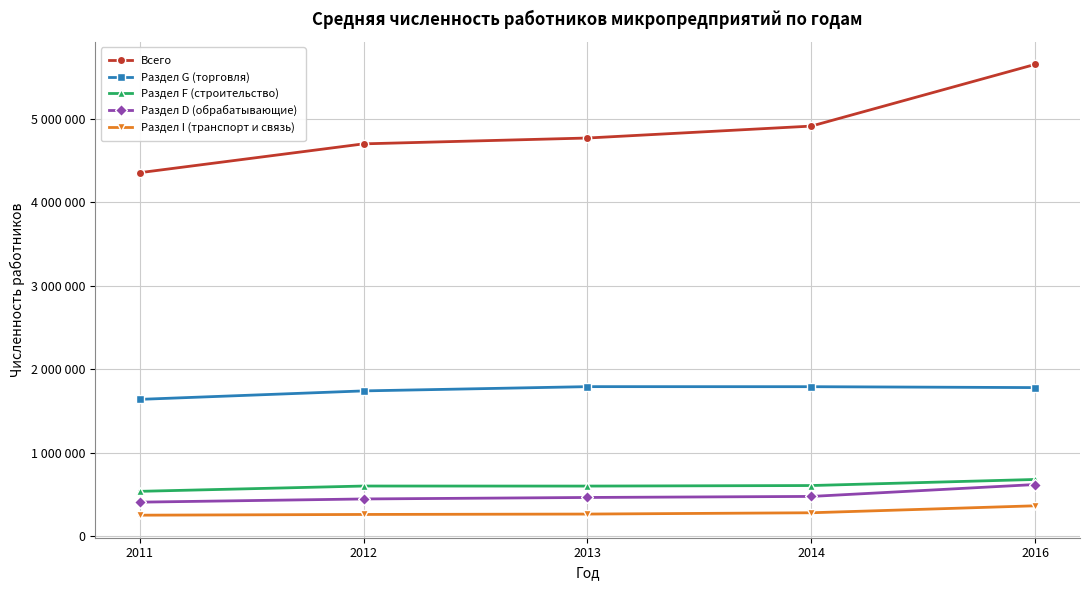

At 2013, list the series in order from smallest to largest.

Раздел I (транспорт и связь), Раздел D (обрабатывающие), Раздел F (строительство), Раздел G (торговля), Всего